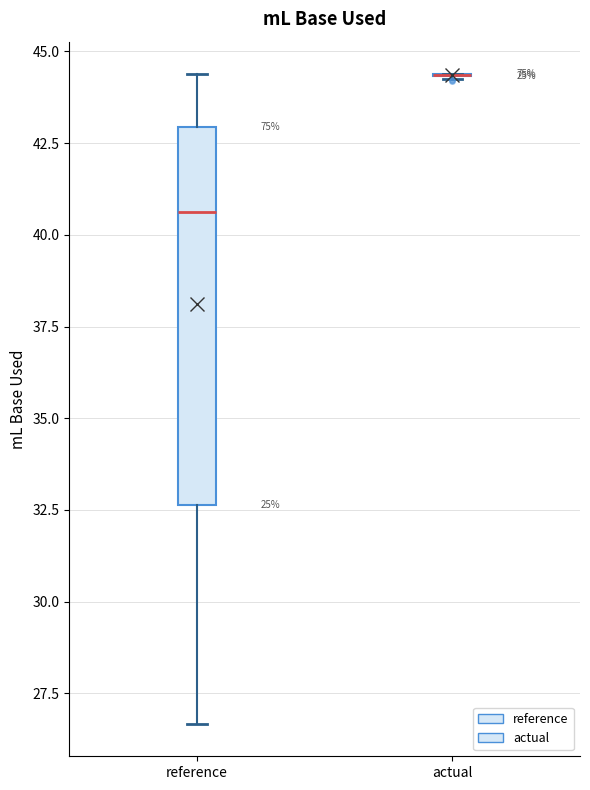

Comparing the boxes themselves (not the whiskers), which one is the tallest?

reference